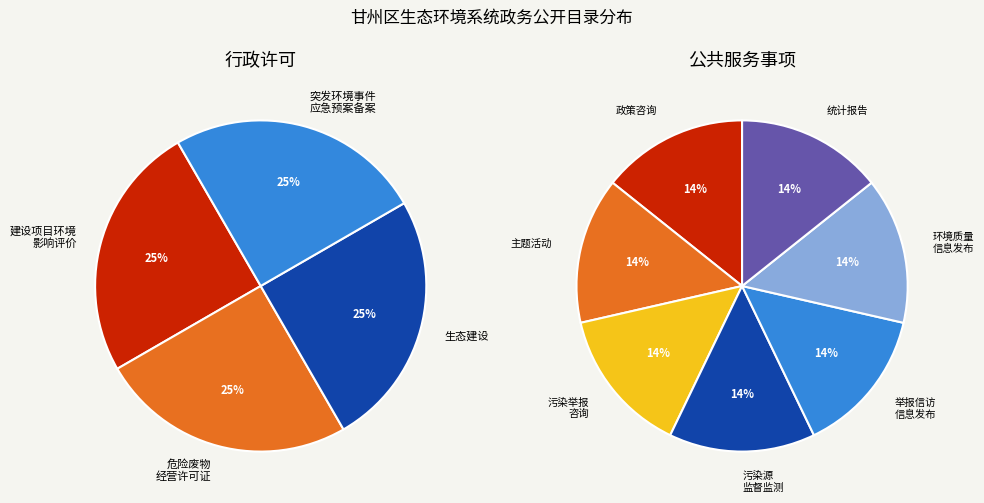

What is the total percentage of 行政许可 and 公共服务事项?

100.0%